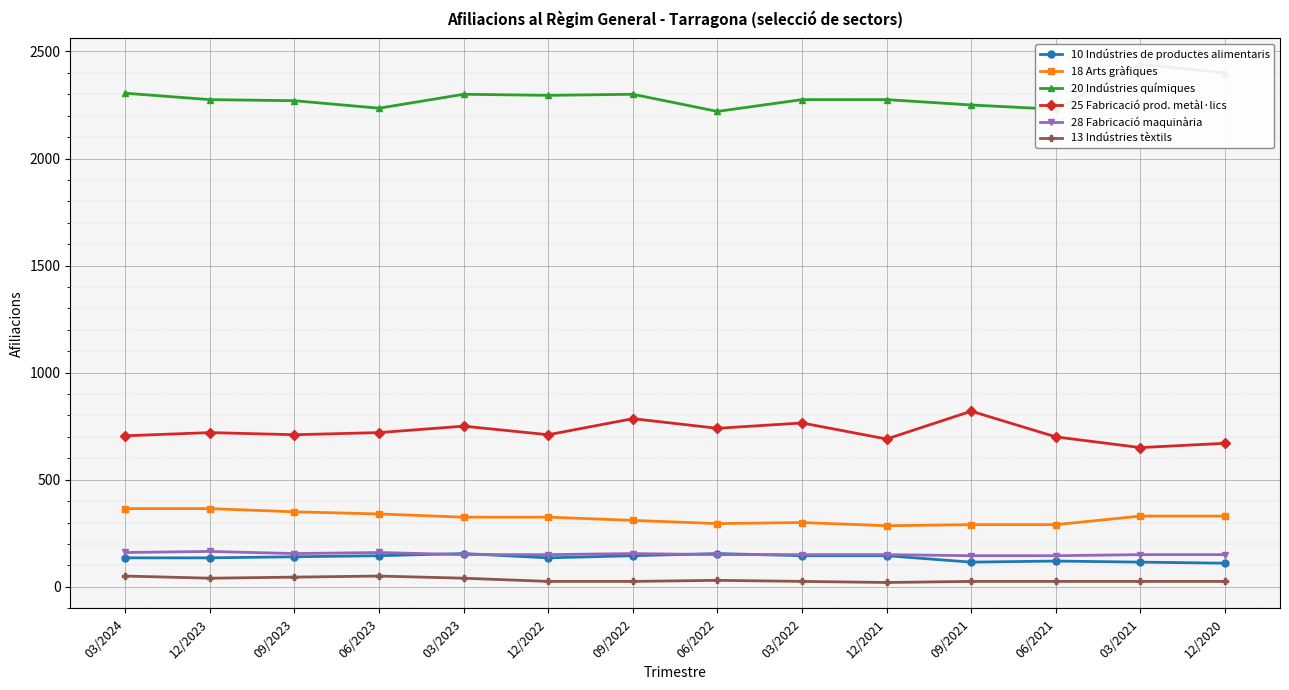

What position from the right is 06/2021?

3